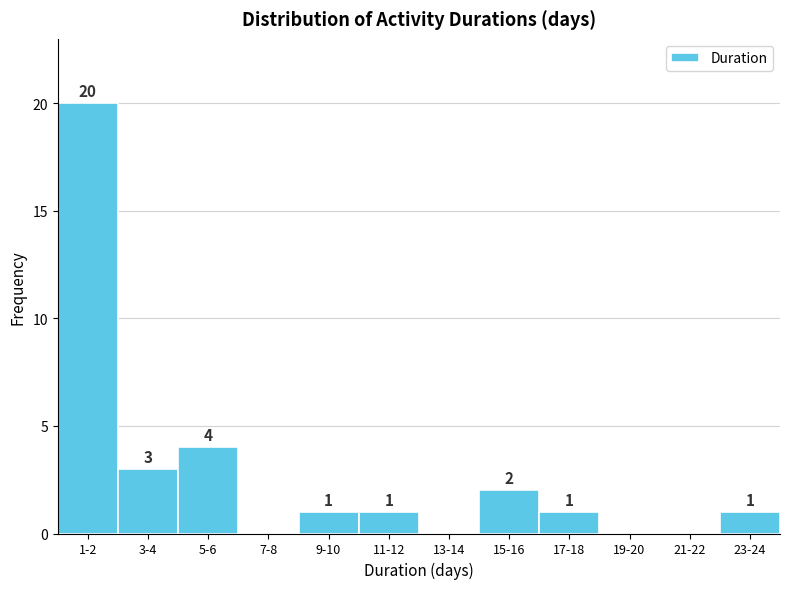

Reading left to right, extract all data points from this chart.

1-2=20	3-4=3	5-6=4	7-8=0	9-10=1	11-12=1	13-14=0	15-16=2	17-18=1	19-20=0	21-22=0	23-24=1